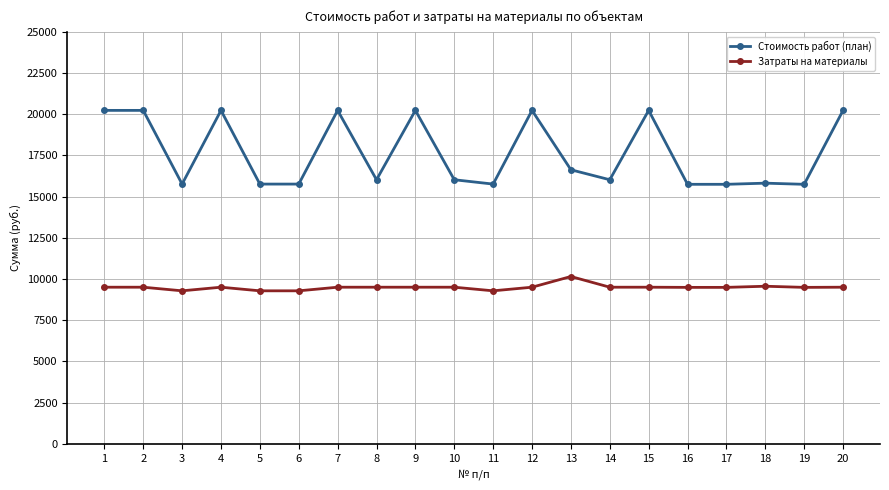

What is the smallest value displayed?

9284.0